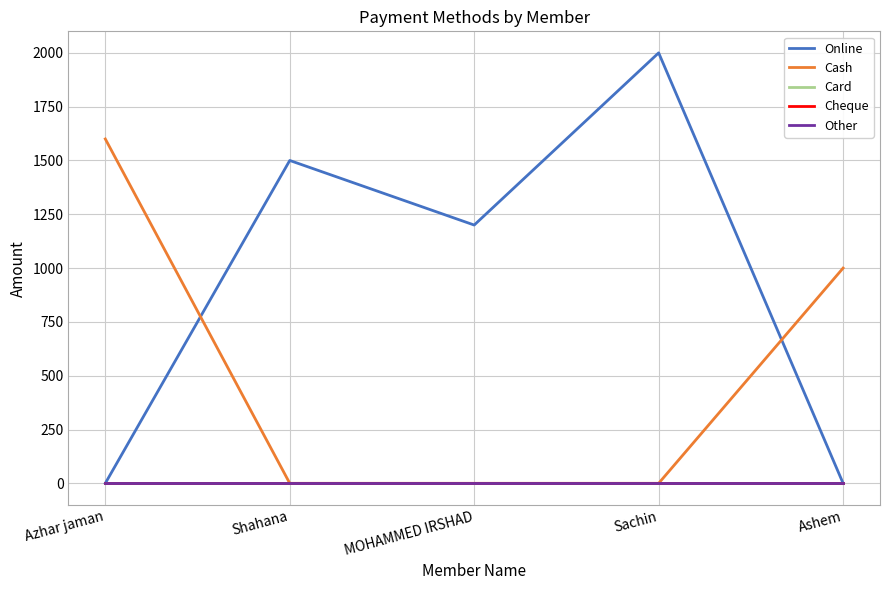

Does the chart have visible grid lines?

Yes